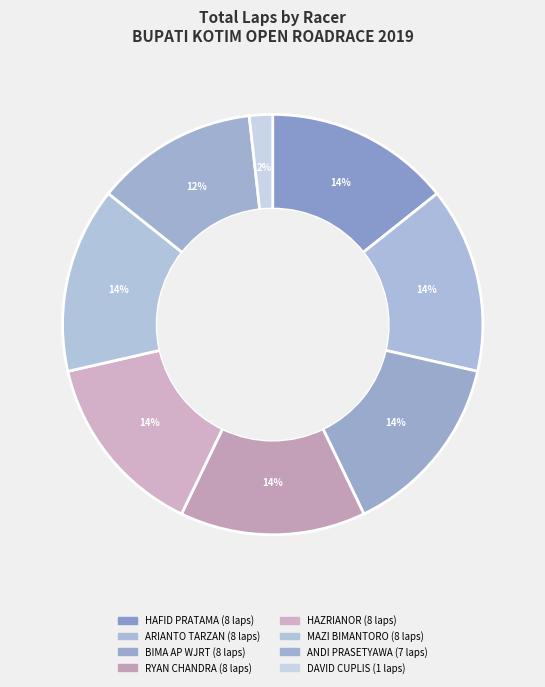

Count the number of slices in the pie.

8